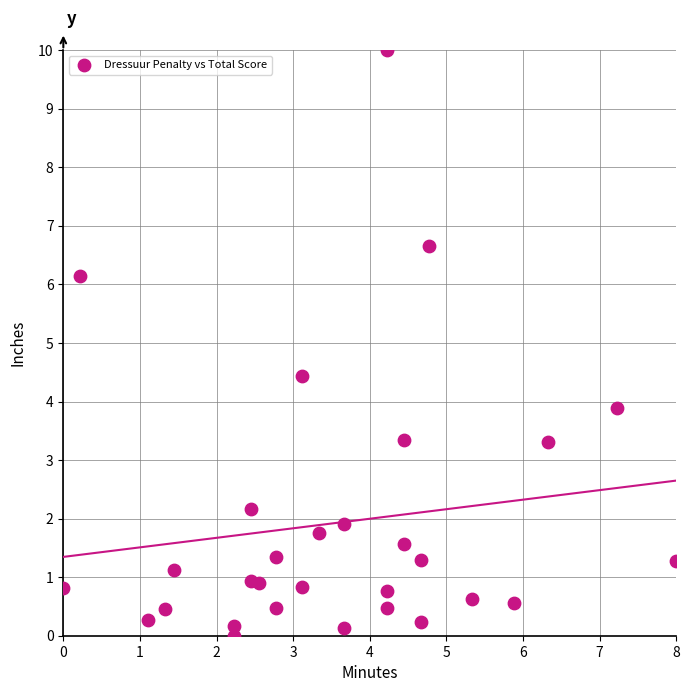

What Y value in the scatter plot is closest to 5?

4.4